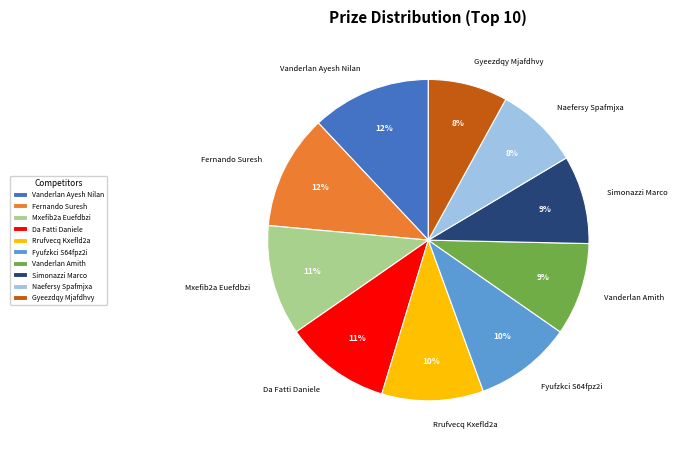

Combined, do Da Fatti Daniele and Simonazzi Marco account for over 50%?

No